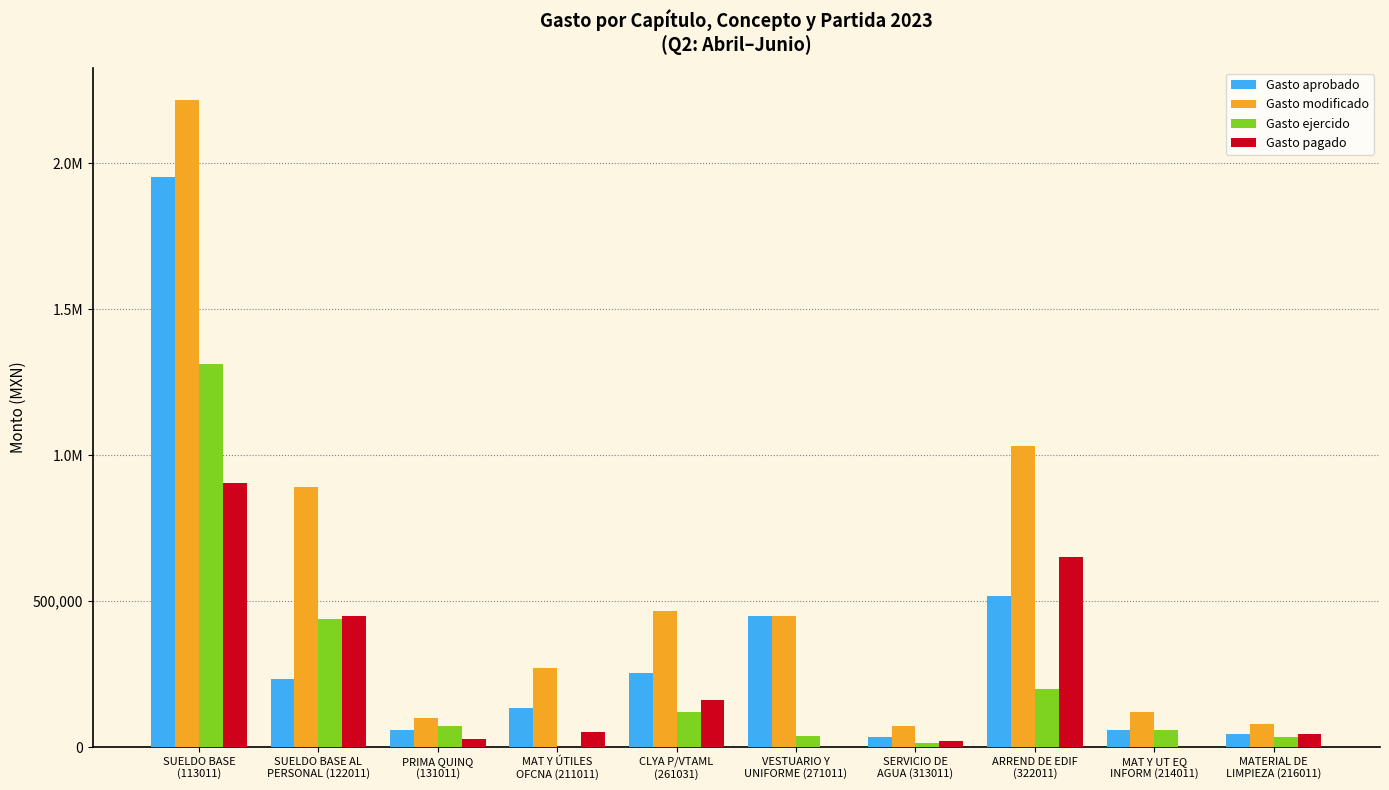

Which series changed the most between SUELDO BASE AL
PERSONAL (122011) and VESTUARIO Y
UNIFORME (271011)?

Gasto pagado